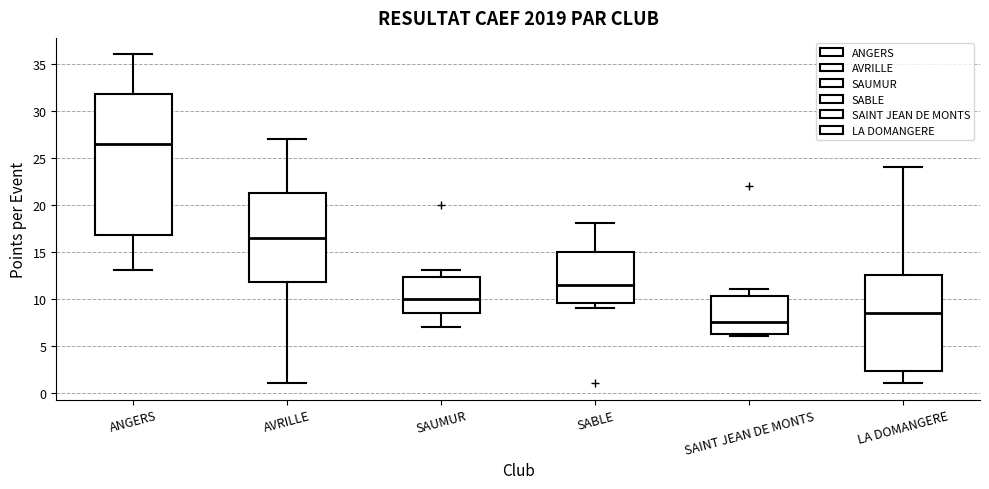

Reading left to right, transcribe this box plot: for each box, give where its median line is, the range the box spans, and where its two whiskers end, as read against the y-axis. The values are not printed on the chart, so give them approximately, as read against the axis.

ANGERS: median 26.5, box 17.0 to 32.0, whiskers 13.0 to 36.0
AVRILLE: median 16.5, box 12.0 to 21.5, whiskers 1.0 to 27.0
SAUMUR: median 10.0, box 8.5 to 12.5, whiskers 7.0 to 13.0
SABLE: median 11.5, box 9.5 to 15.0, whiskers 9.0 to 18.0
SAINT JEAN DE MONTS: median 7.5, box 6.5 to 10.5, whiskers 6.0 to 11.0
LA DOMANGERE: median 8.5, box 2.5 to 12.5, whiskers 1.0 to 24.0